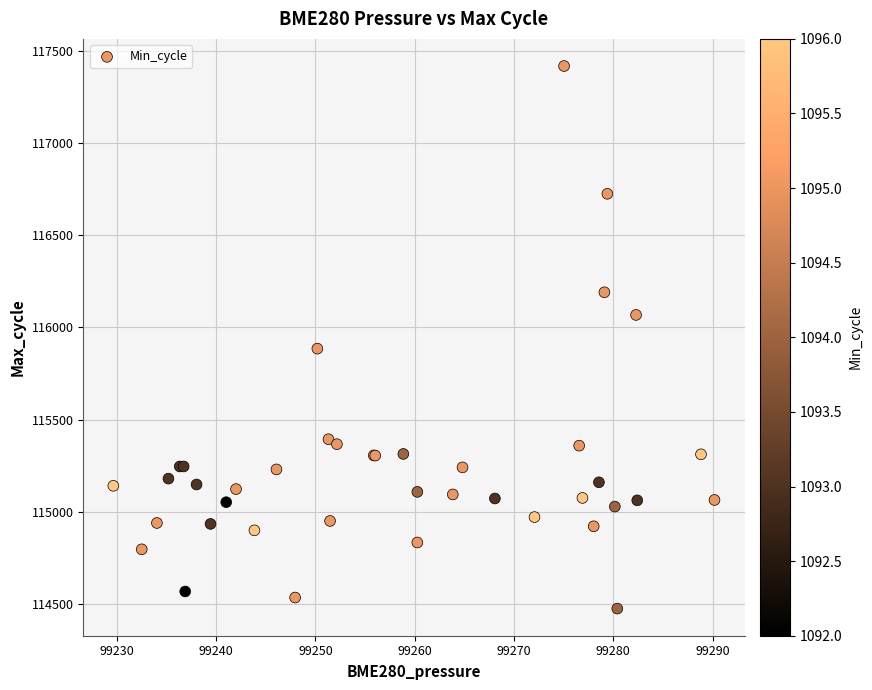

What Y value in the scatter plot is closest to 115946?

115885